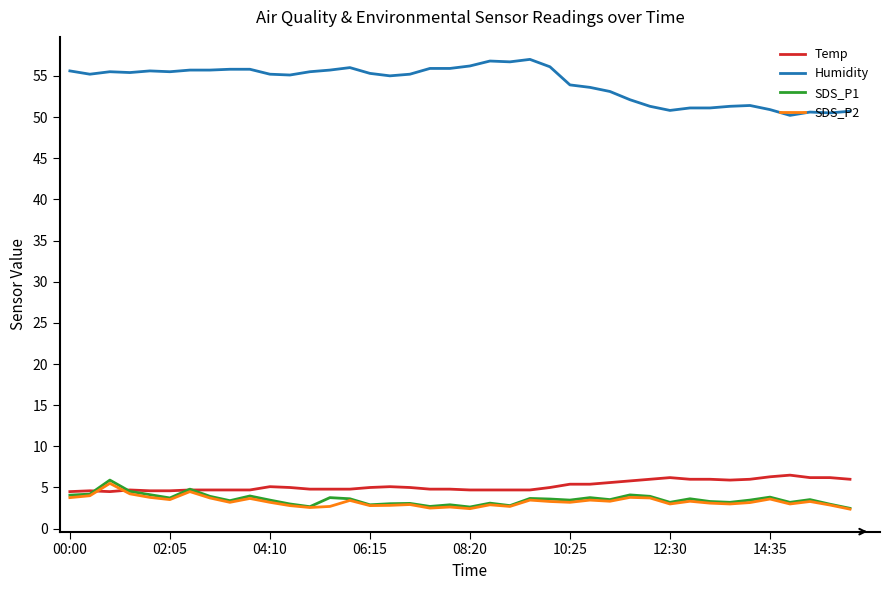

Which series has the largest total across all categories?

Humidity